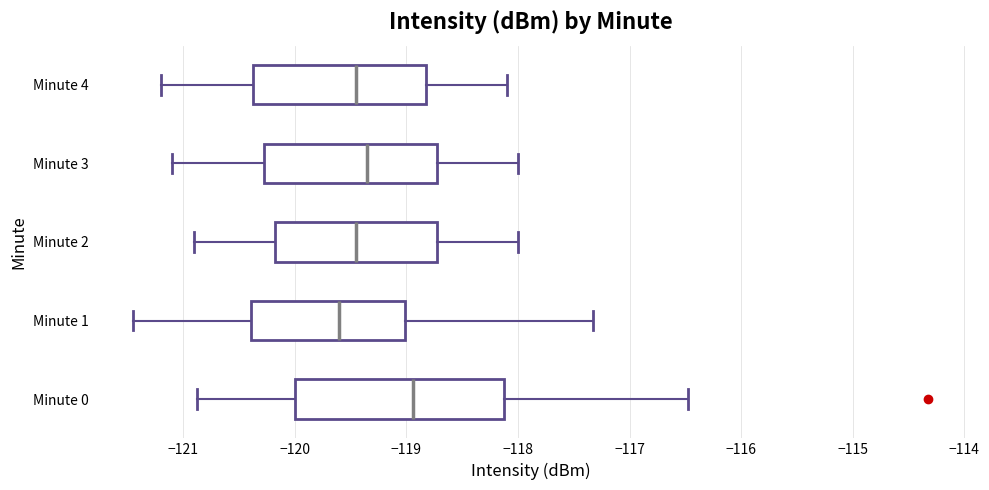

Comparing the boxes themselves (not the whiskers), which one is the widest?

Minute 0